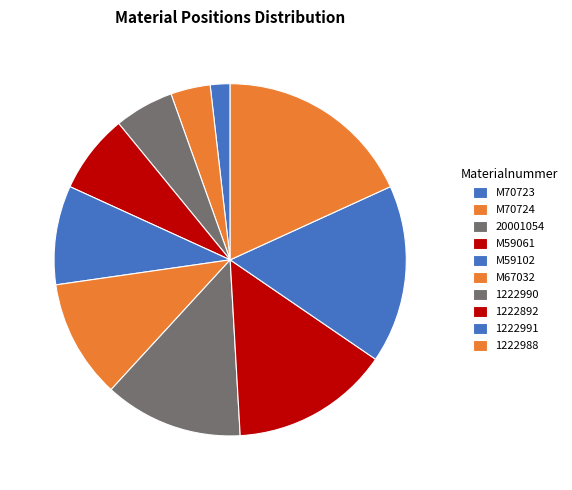

Rank the categories by value from highest to lowest.

1222988, 1222991, 1222892, 1222990, M67032, M59102, M59061, 20001054, M70724, M70723